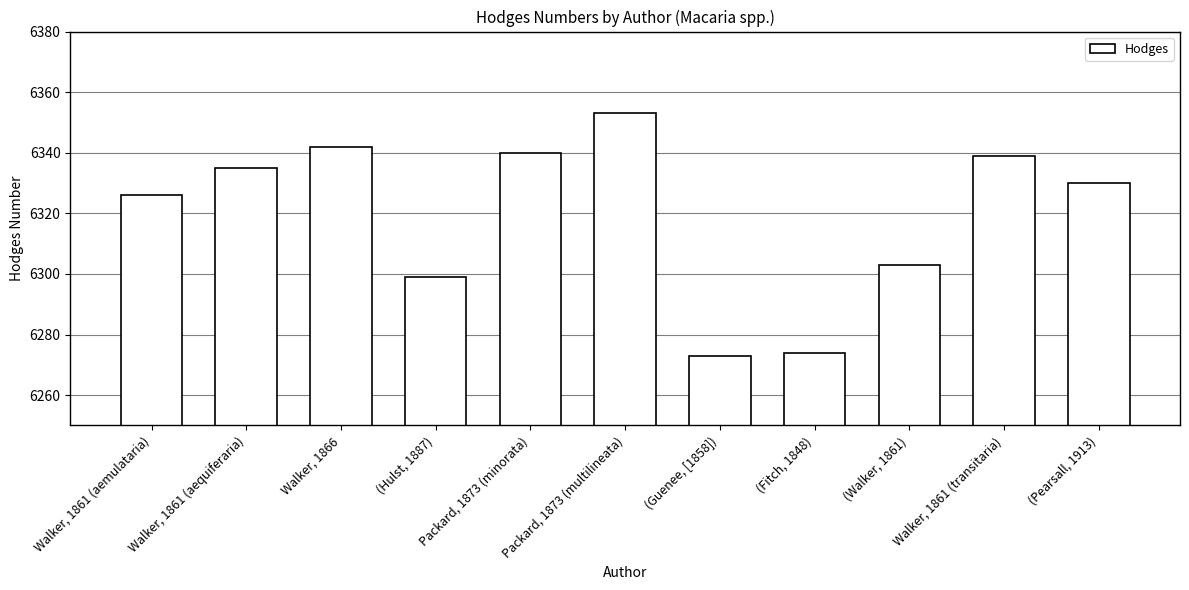

List the labels in order of value, smallest first.

(Guenee, [1858]), (Fitch, 1848), (Hulst, 1887), (Walker, 1861), Walker, 1861 (aemulataria), (Pearsall, 1913), Walker, 1861 (aequiferaria), Walker, 1861 (transitaria), Packard, 1873 (minorata), Walker, 1866, Packard, 1873 (multilineata)